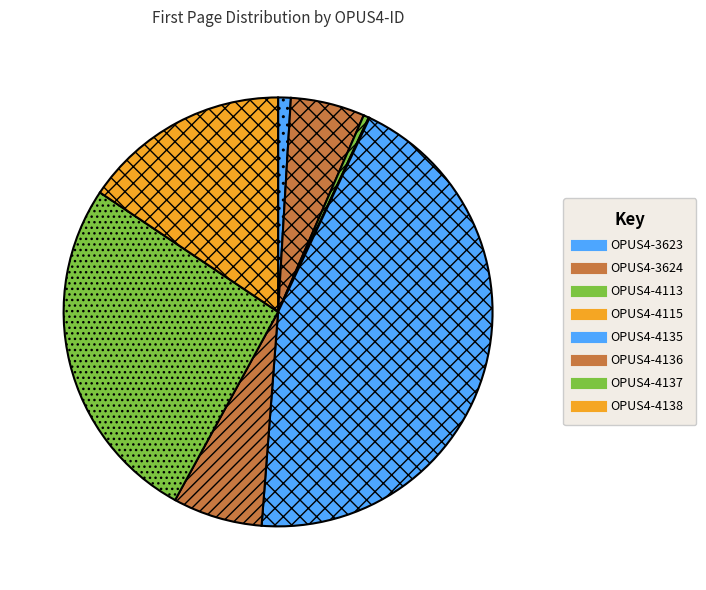

Which slice is the largest?

OPUS4-4135